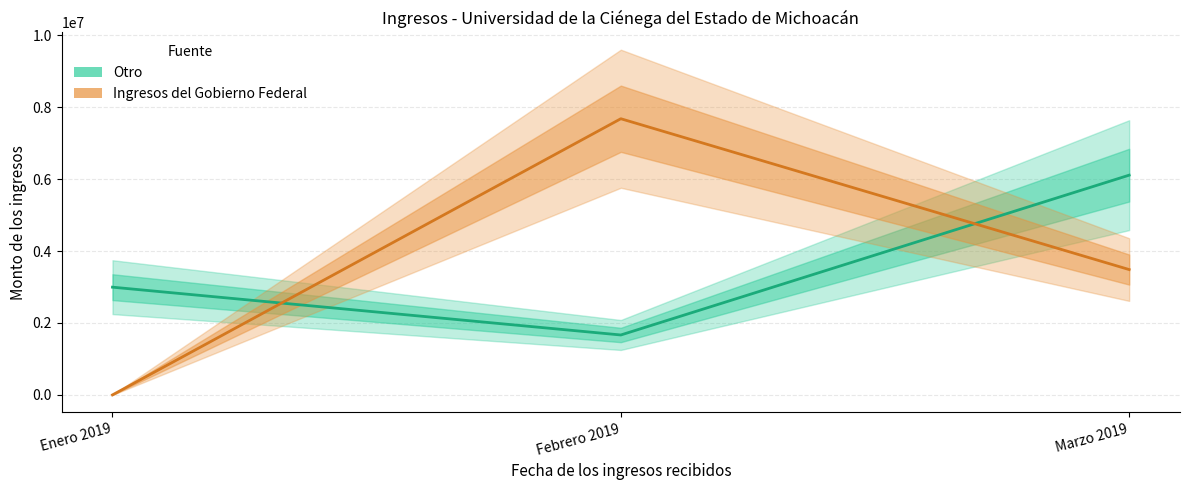

Reading right to left, what are all the values shown in this chart?

Otro: Marzo 2019=6111550	Febrero 2019=1666666	Enero 2019=2996432
Ingresos del Gobierno Federal: Marzo 2019=3486044	Febrero 2019=7680956	Enero 2019=0